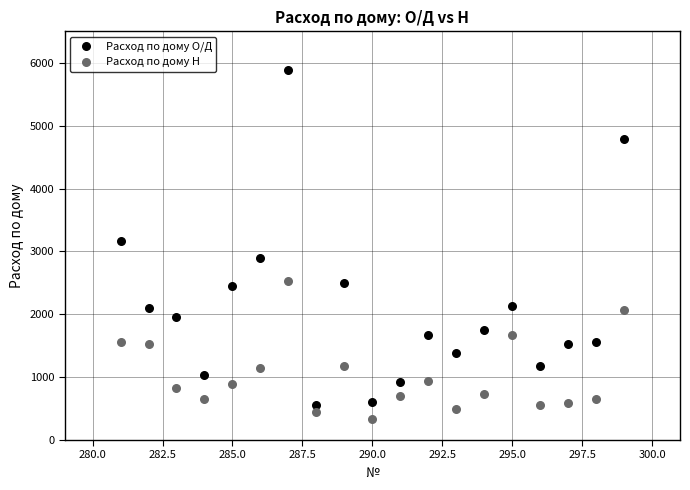

Which series reaches the minimum Y coordinate?

Расход по дому Н